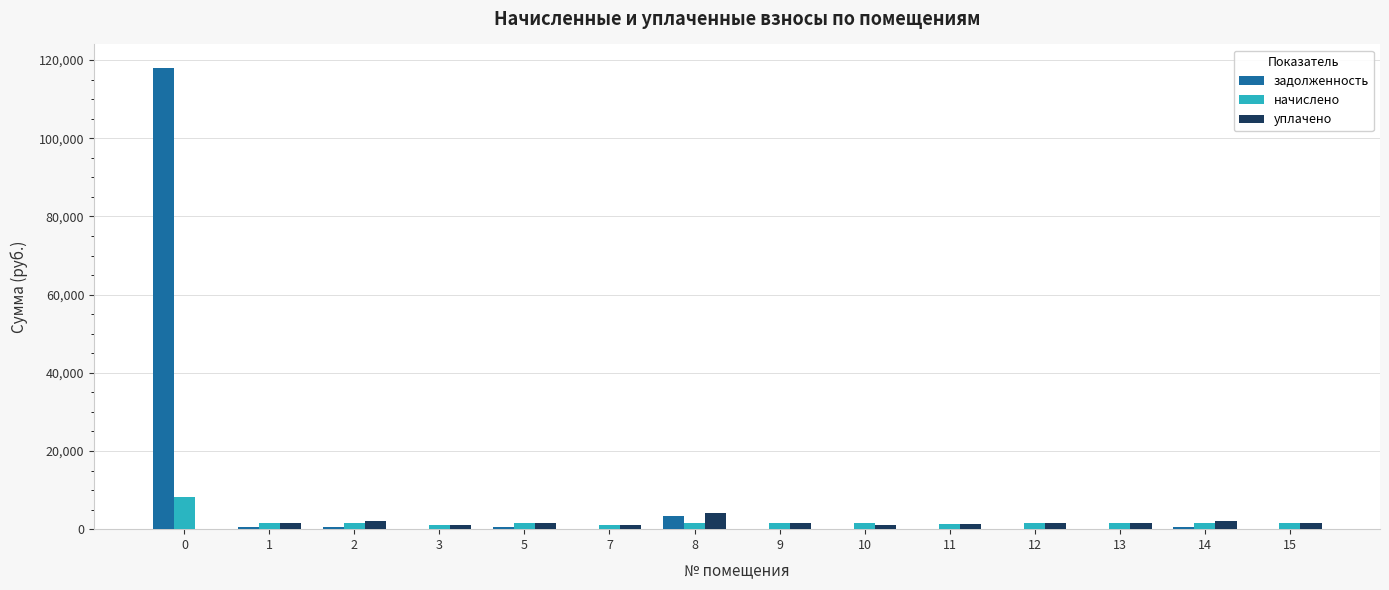

How many values in the задолженность series exceed 0?

6